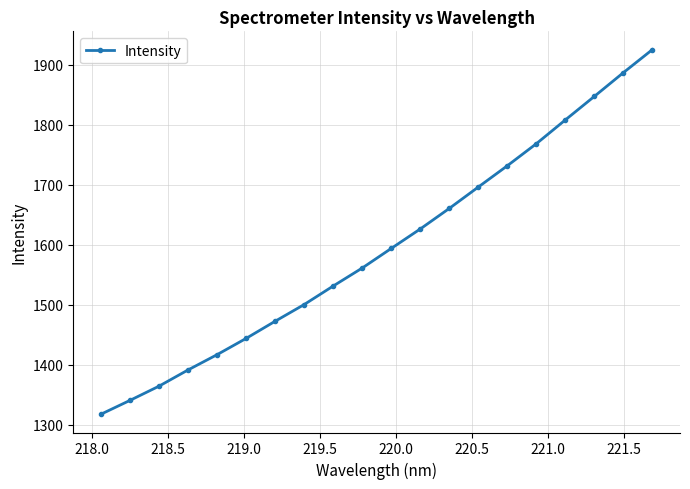

What is the greatest value displayed?

1925.3